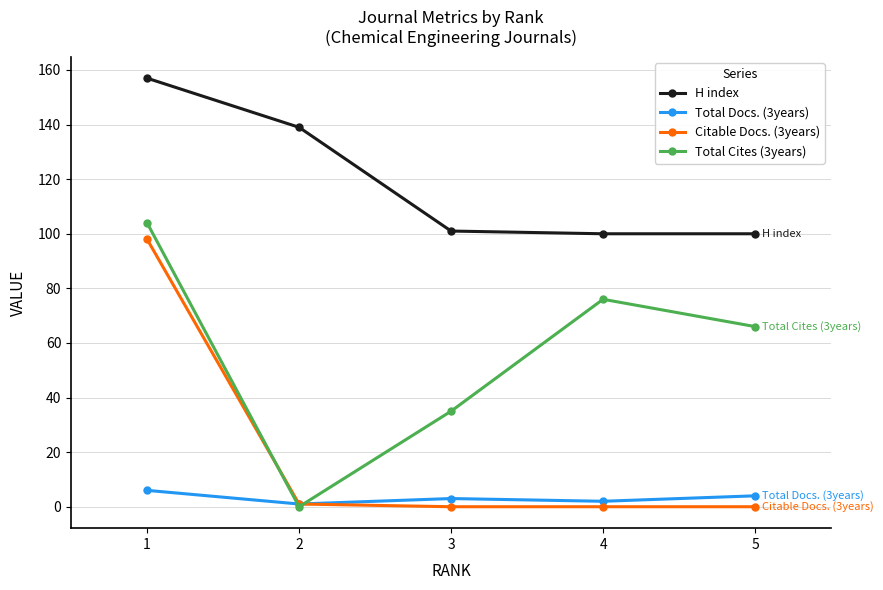

What is the maximum value shown in the chart?

157